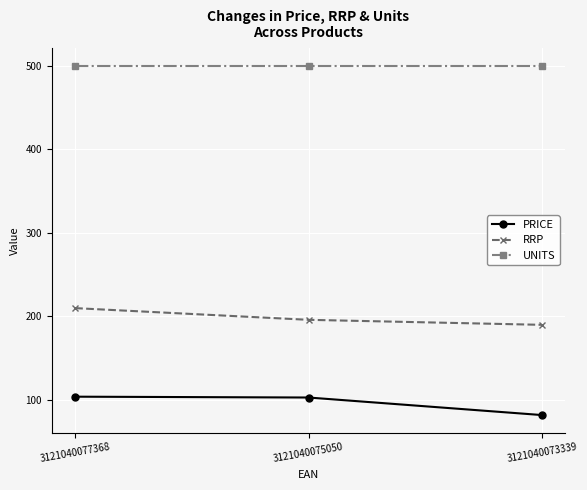

What is the difference between the highest and lowest values at 3121040073339?

418.0